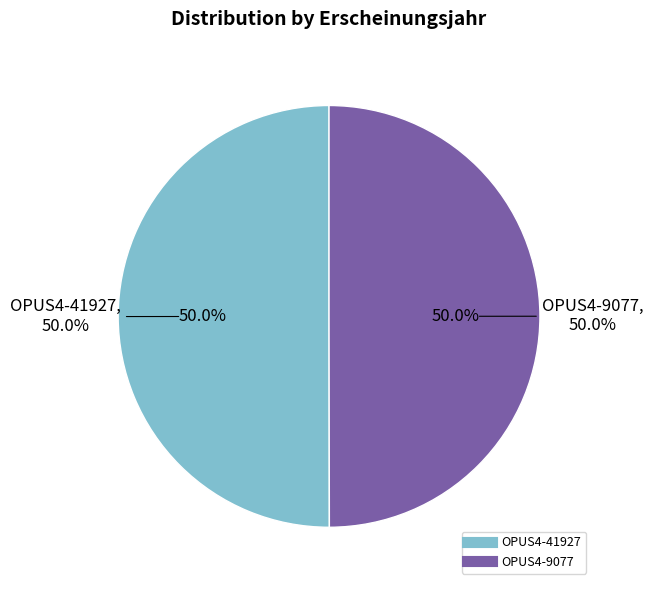

To the nearest percent, what percentage of the pie is OPUS4-9077?

50%